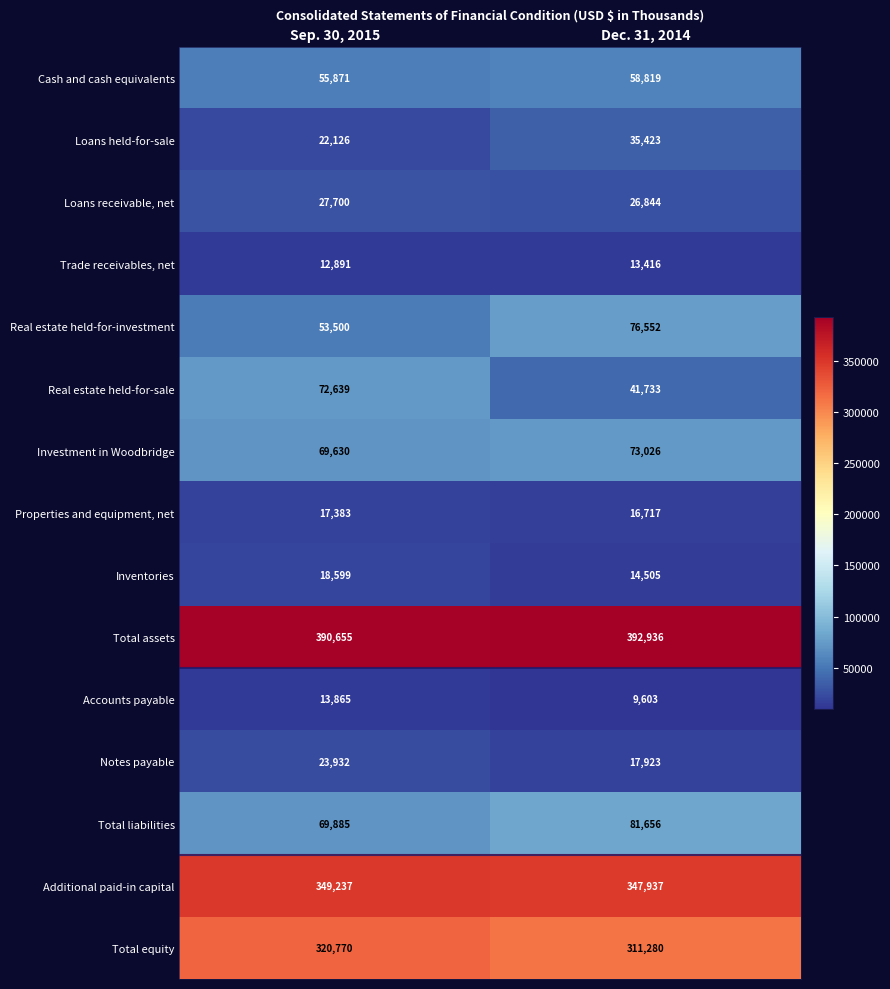

What is the difference between the highest and lowest values at Sep. 30, 2015?

377764